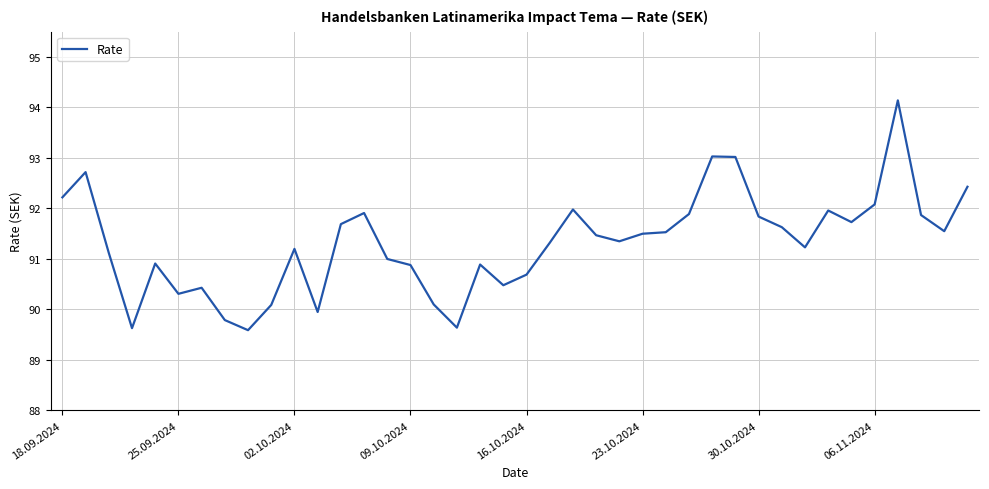

What is the greatest value displayed?

94.1